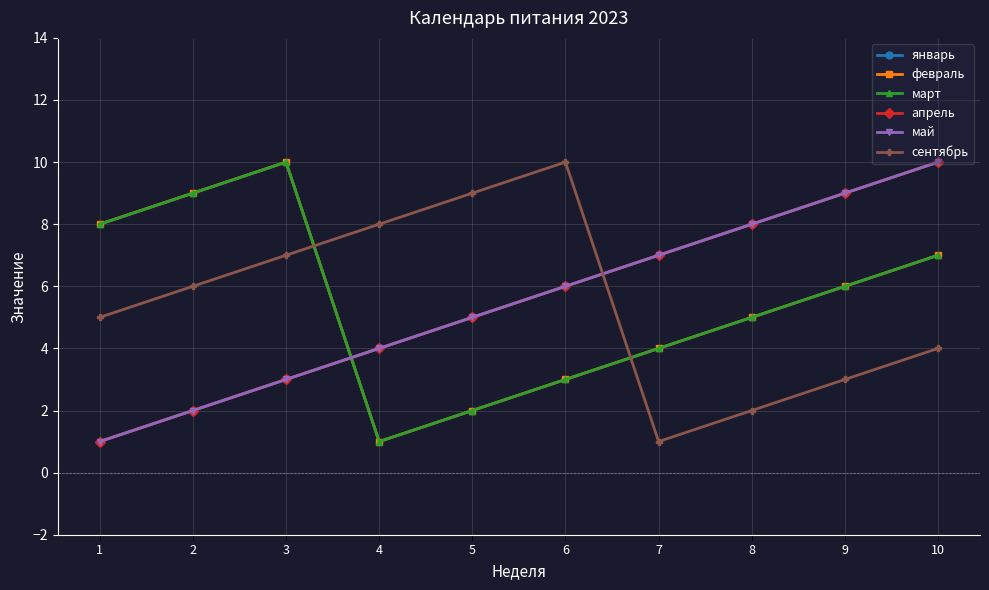

Which series has the largest range (max minus min)?

январь